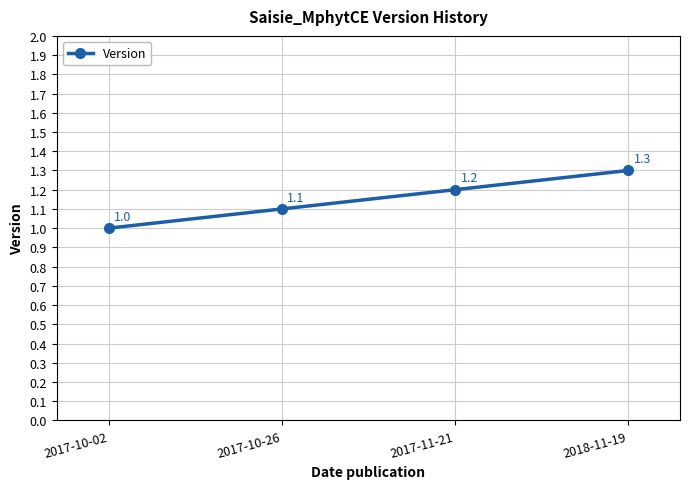

Between 2017-11-21 and 2017-10-26, which is larger?

2017-11-21